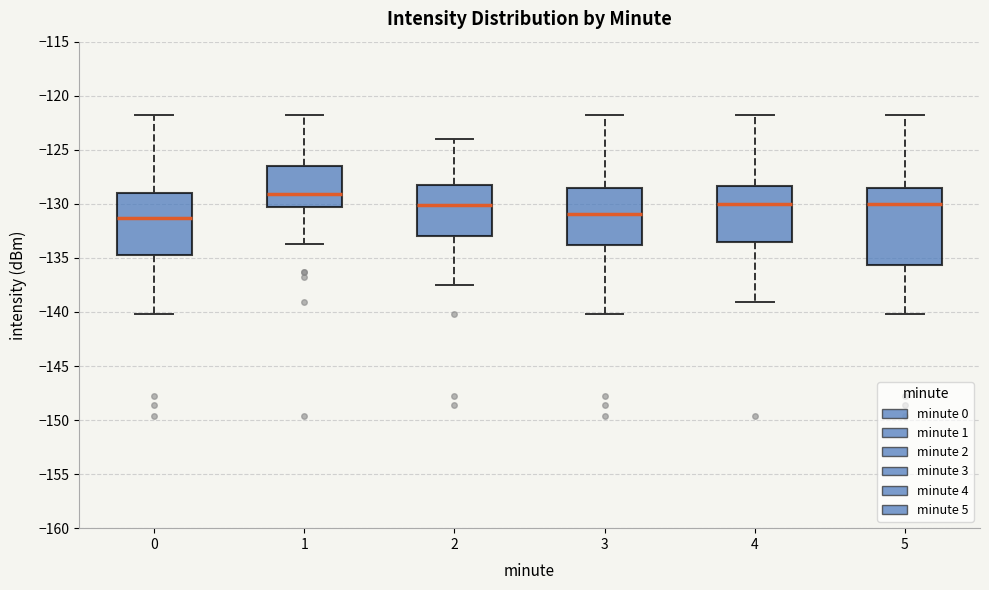

Where does the lower whisker of the box at x = 0 end on the y-axis? The values are not printed on the chart, so give them approximately, as read against the axis.

-140.0